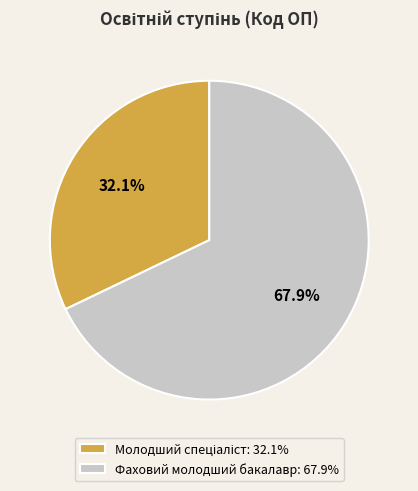

The Фаховий молодший бакалавр slice represents 68% of the pie. True or false?

True